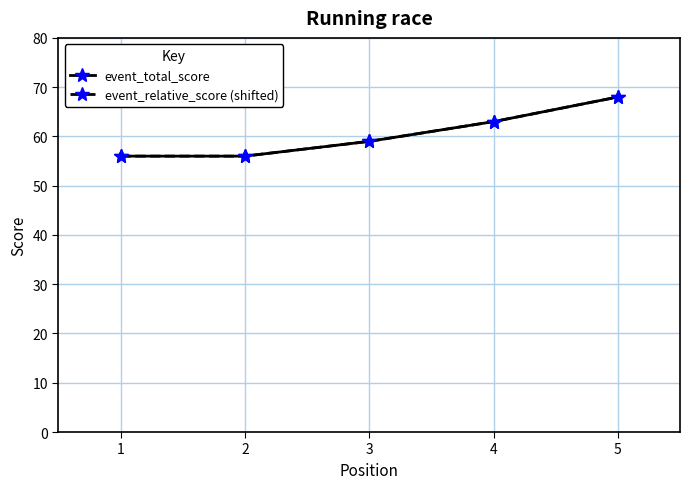

Which category has the highest value in the event_total_score series?

5